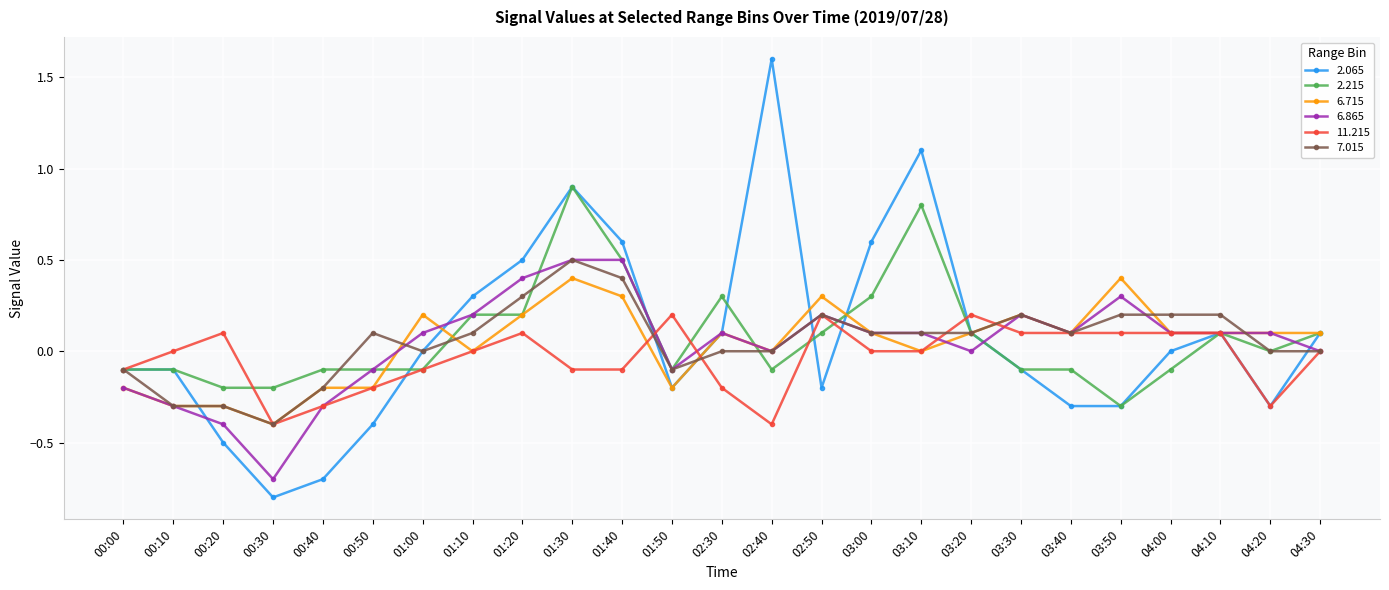

What are all the series names shown in the legend?

2.065, 2.215, 6.715, 6.865, 11.215, 7.015